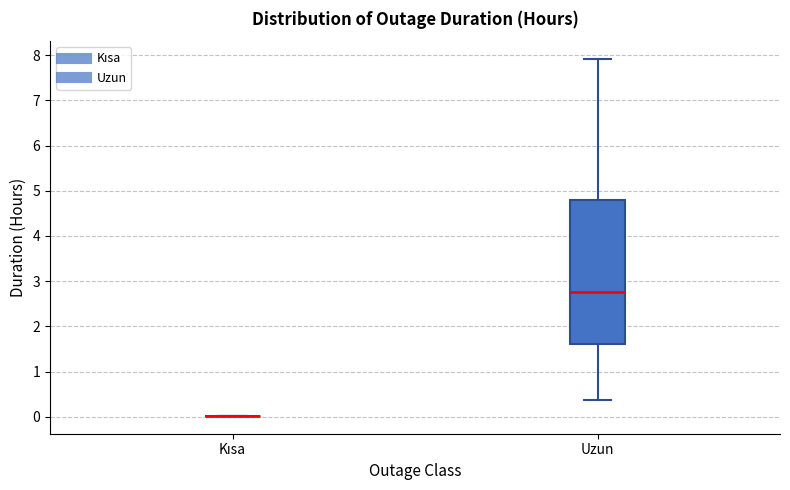

Reading left to right, read every box against the y-axis: the position of its median line, the range the box covers, and the ends of its whiskers. The values are not printed on the chart, so give them approximately, as read against the axis.

Kısa: box collapsed to a line at 0.0, whiskers 0.0 to 0.0
Uzun: median 2.8, box 1.6 to 4.8, whiskers 0.4 to 7.9